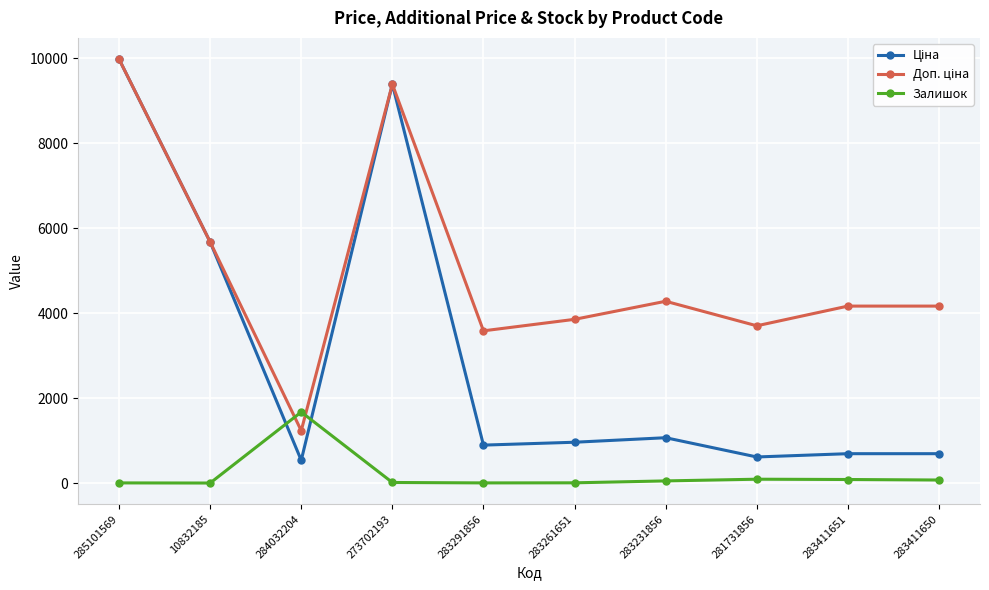

At how many categories does at least one series exceed 157?

10